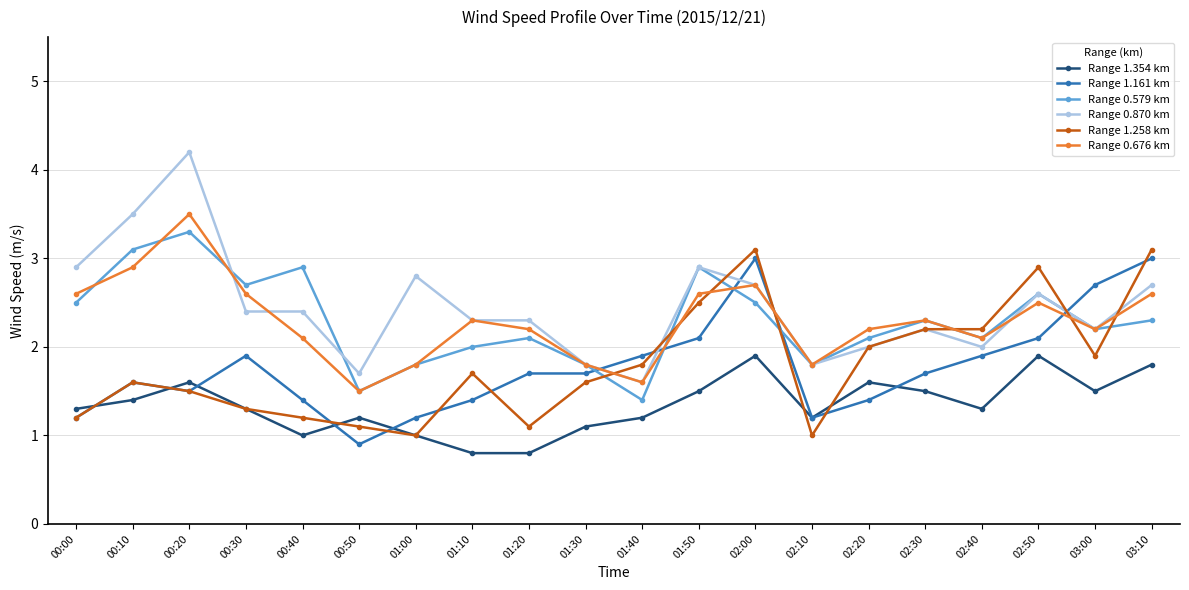

True or false: Range 1.161 km and Range 1.354 km cross at least once.

True